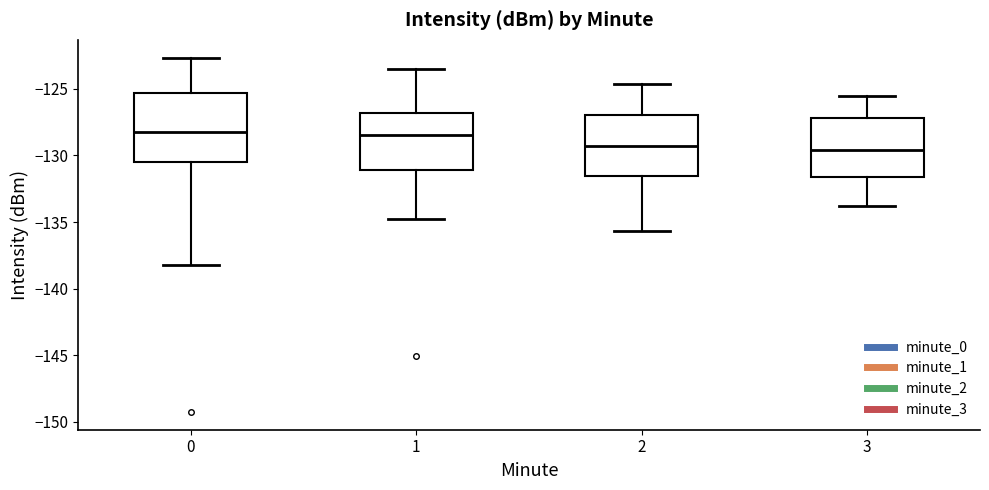

Comparing the boxes themselves (not the whiskers), which one is the tallest?

0